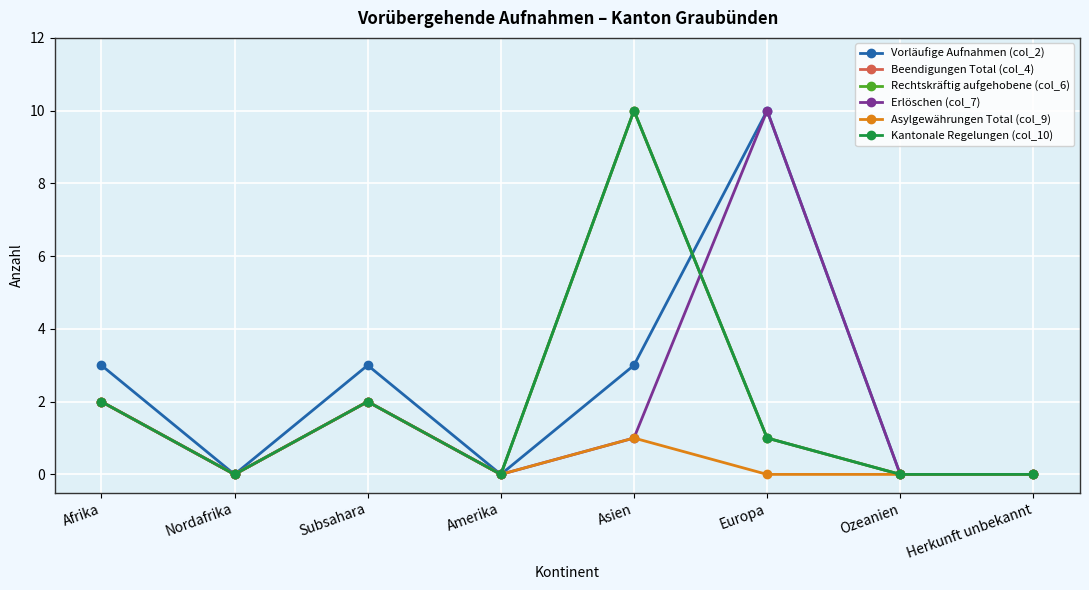

True or false: Beendigungen Total (col_4) and Rechtskräftig aufgehobene (col_6) cross at least once.

False